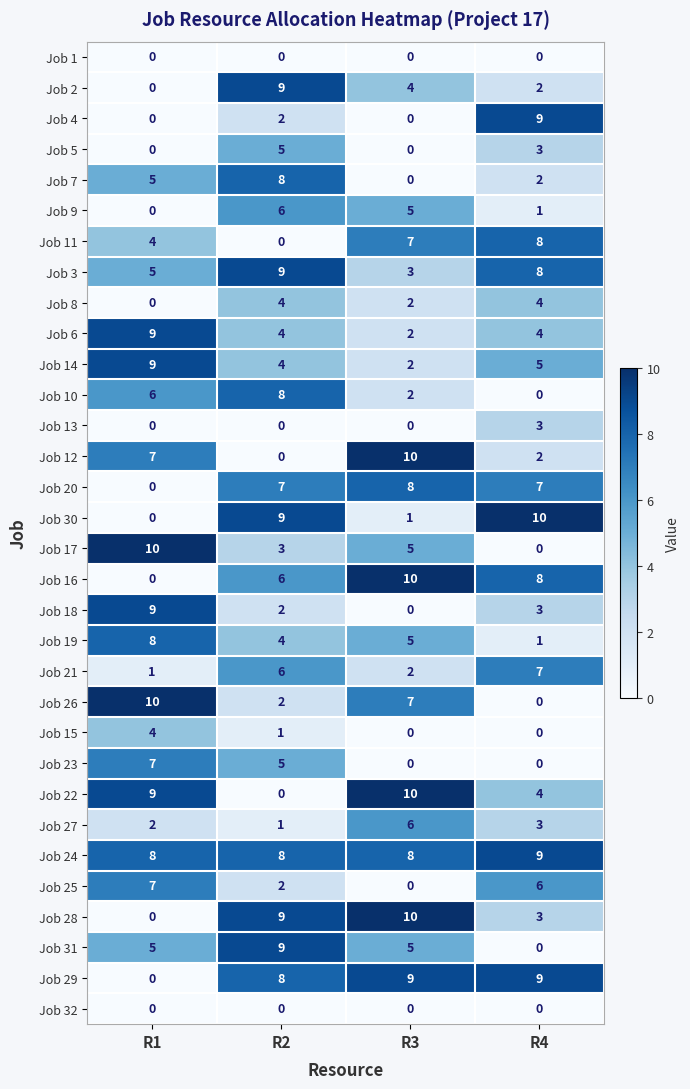

Between R2 and R4, which series saw the biggest shift?

Job 31